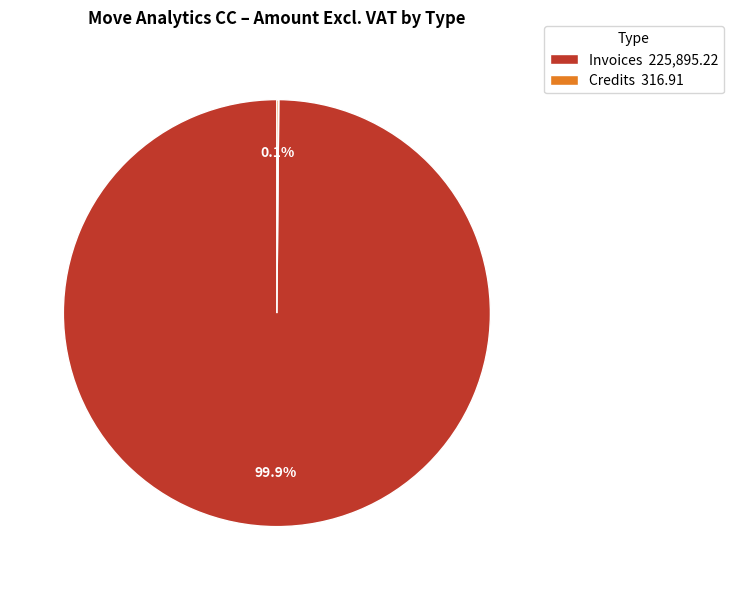

How much of the chart is everything except Invoices 225,895.22?

0.1%